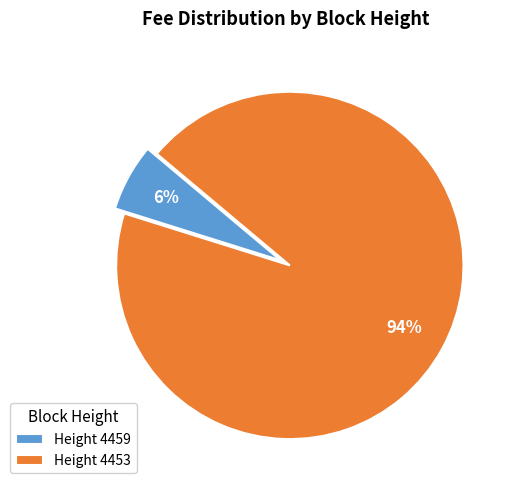

Is it true that Height 4459 is 6% of the pie?

True